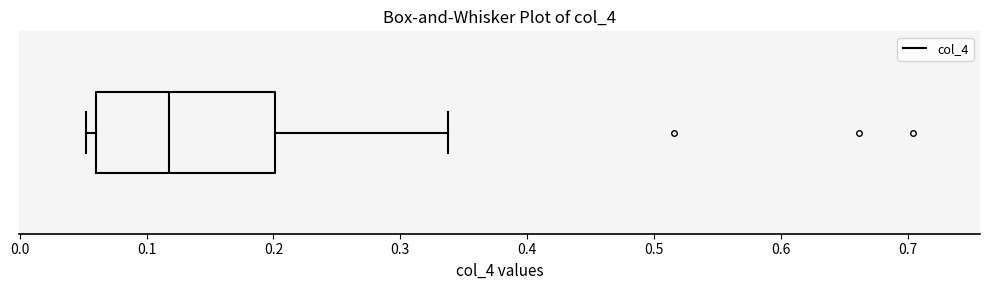

Read this box plot against the x-axis: the position of the median line, the range covered by the box, and the ends of both whiskers. The values are not printed on the chart, so give them approximately, as read against the axis.

median 0.12, box 0.06 to 0.20, whiskers 0.05 to 0.34